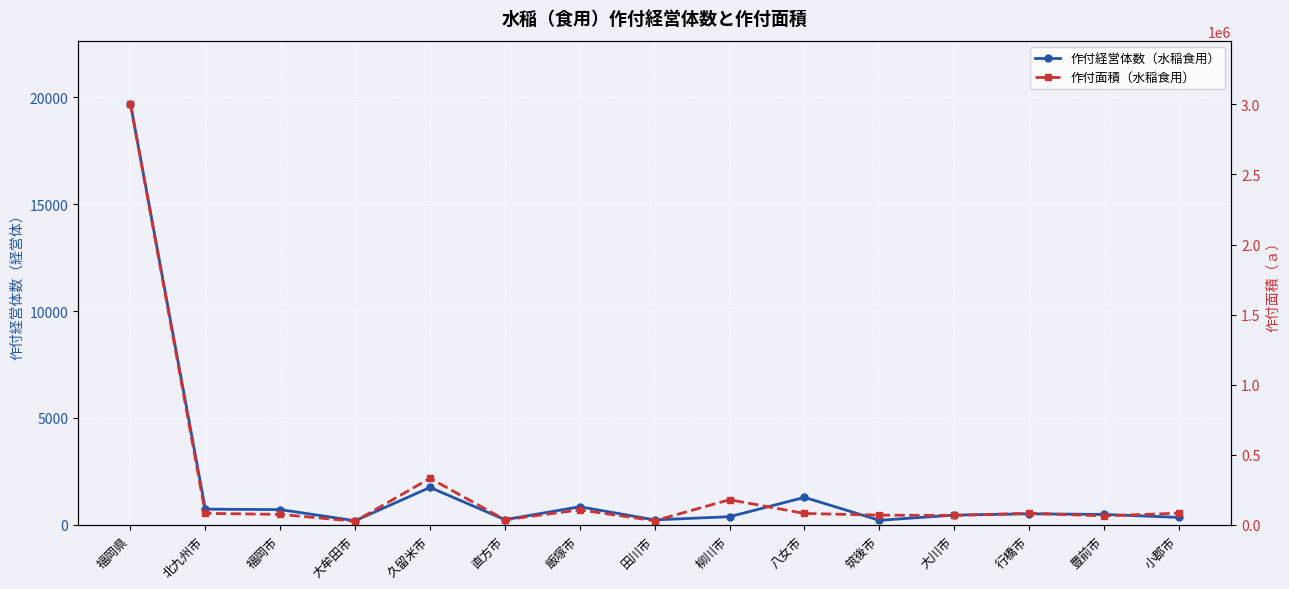

How many lines are shown in the chart?

2